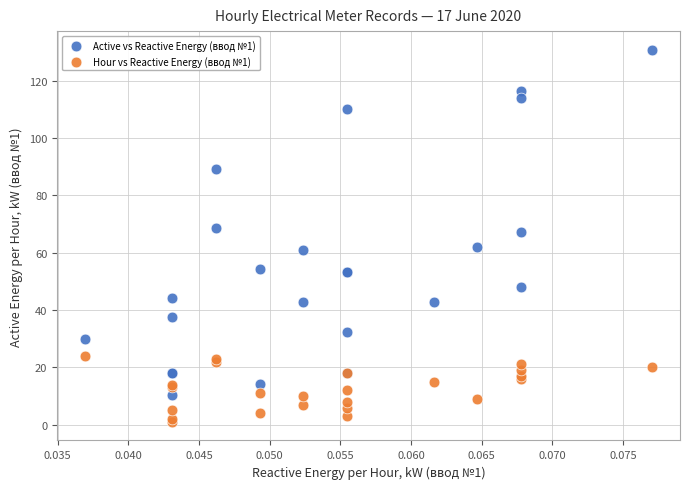

Which series contains the lowest Y value?

Hour vs Reactive Energy (ввод №1)